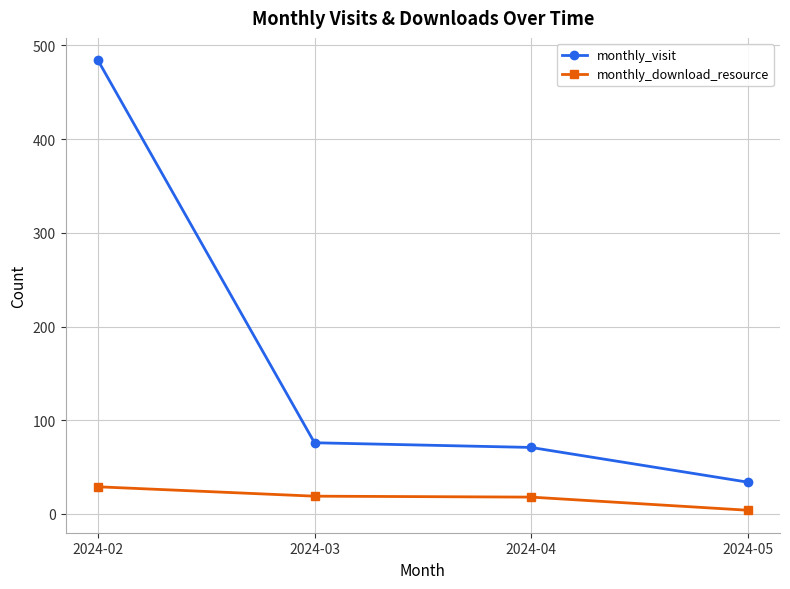

Count the number of data series in this chart.

2